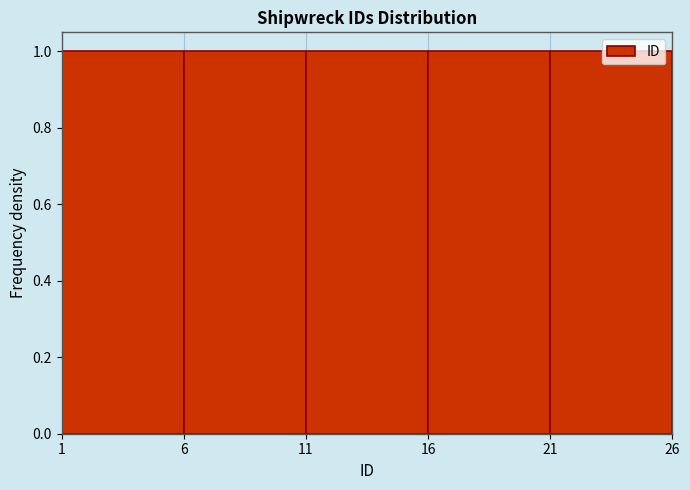

What is the height of the bar covering 16 to 21 on the x-axis? The values are not printed on the chart, so give them approximately, as read against the axis.

1